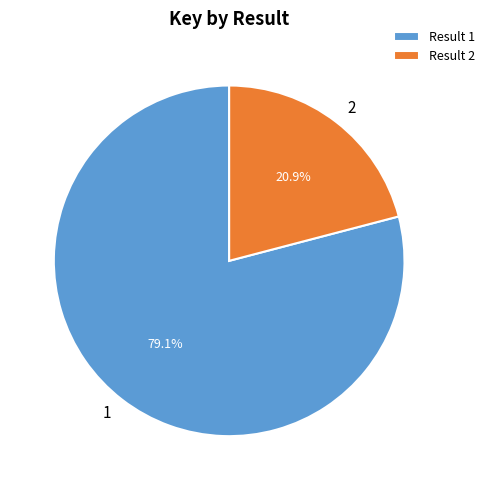

Which category has the biggest portion of the pie?

1